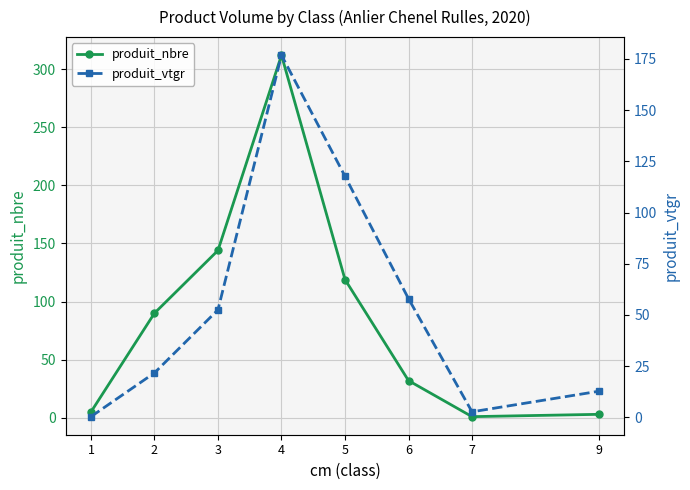

How many series are shown in this chart?

2